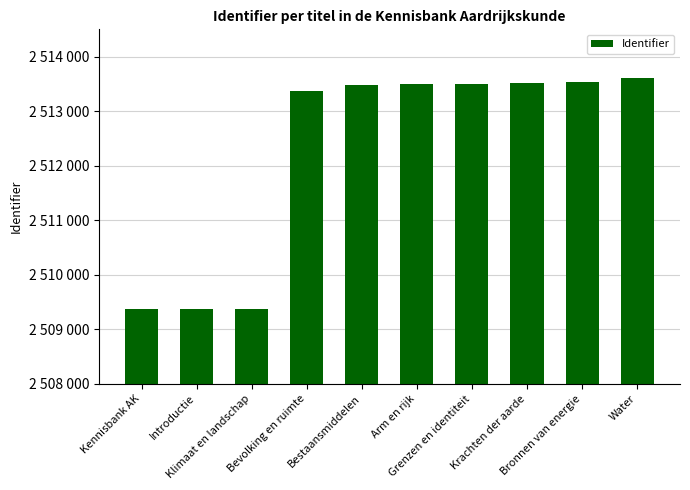

Are the bars horizontal?

No